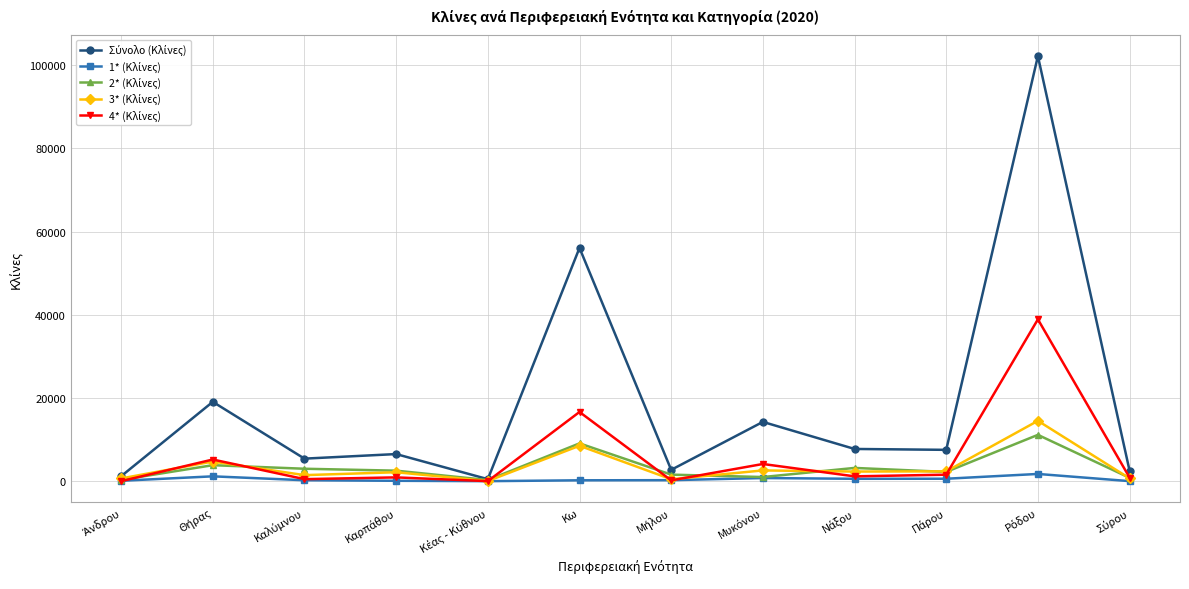

How many lines are shown in the chart?

5